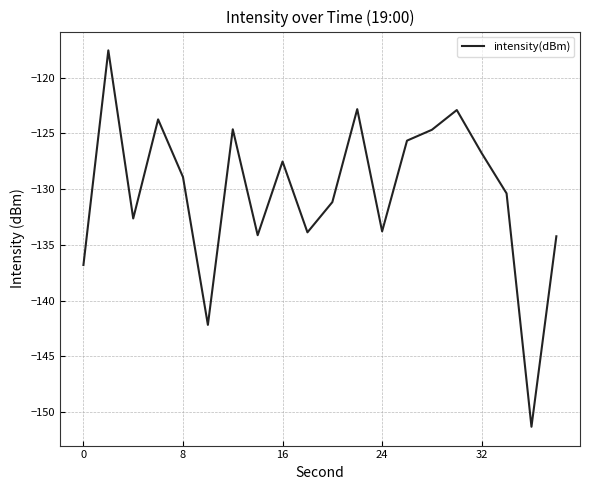

What is the maximum value shown in the chart?

-117.5